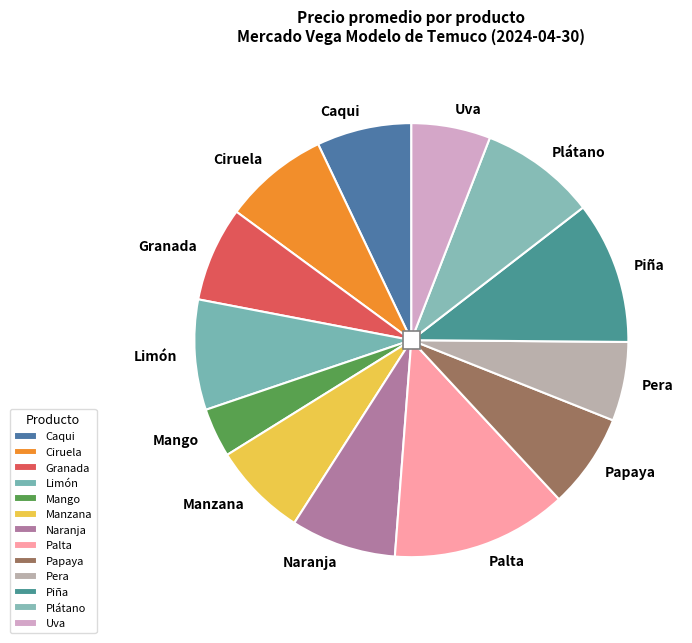

Is there any slice that represents more than half of the pie?

No